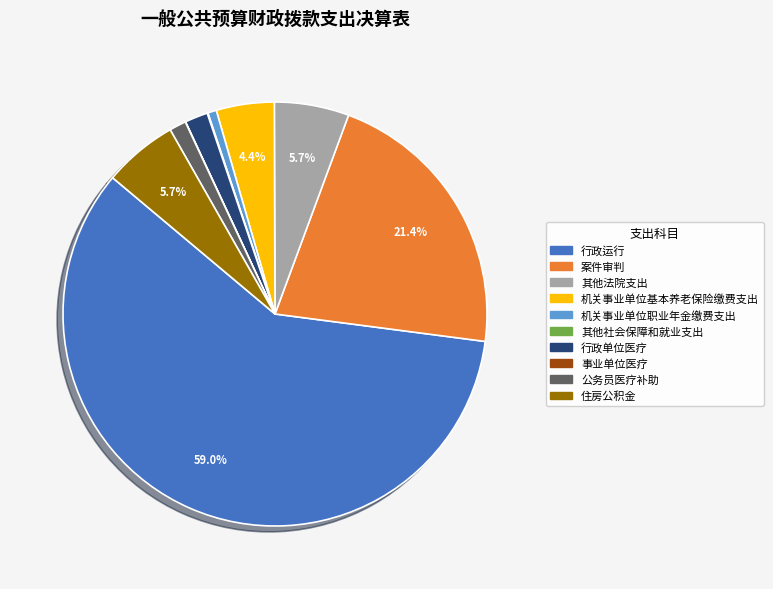

To the nearest percent, what is the difference between the 行政运行 and 公务员医疗补助 slice percentages?

58%